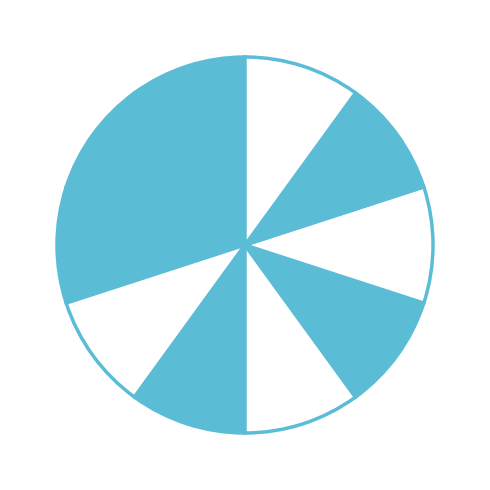

Count the number of slices in the pie.

10